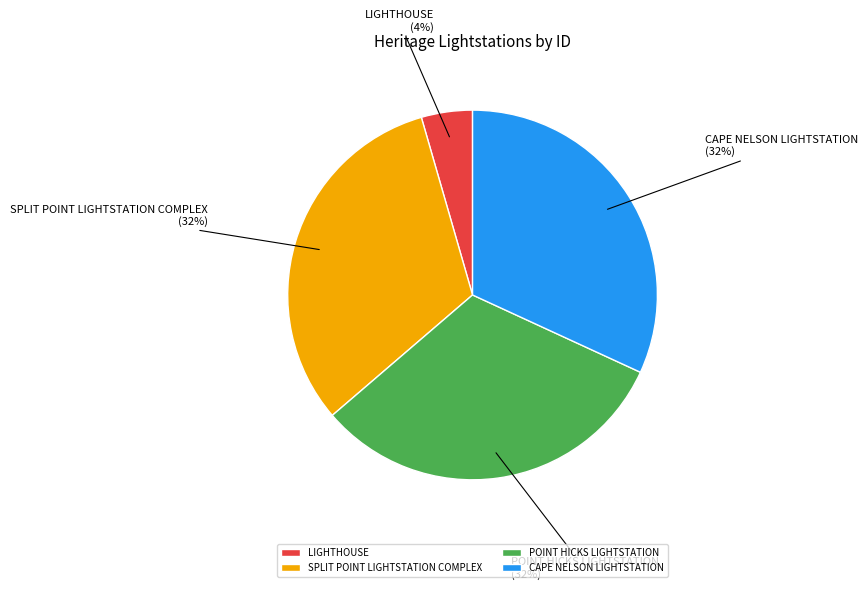

To the nearest percent, what percentage of the pie is POINT HICKS LIGHTSTATION?

32%